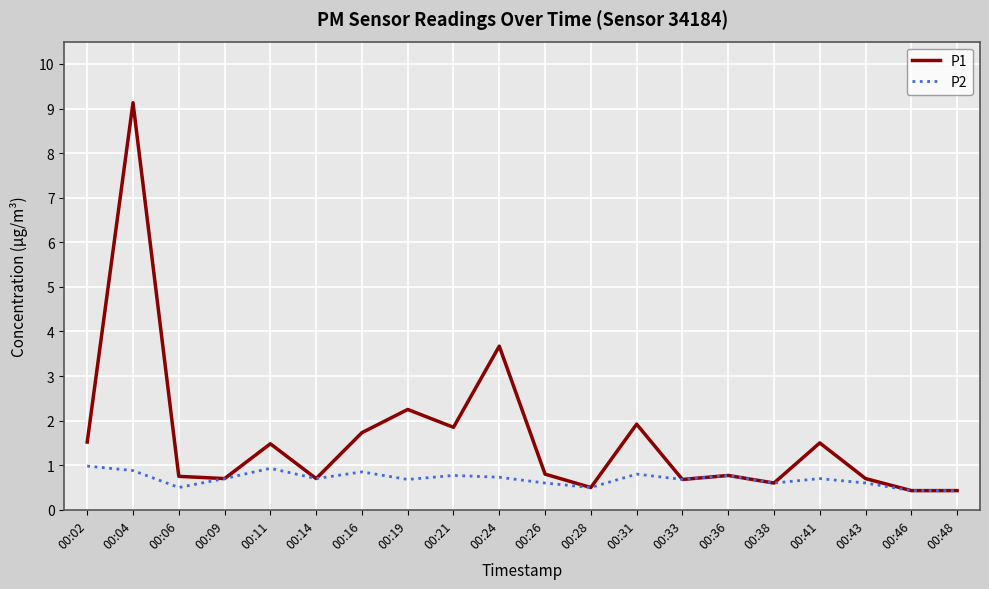

Rank the series by their maximum value, from highest to lowest.

P1, P2